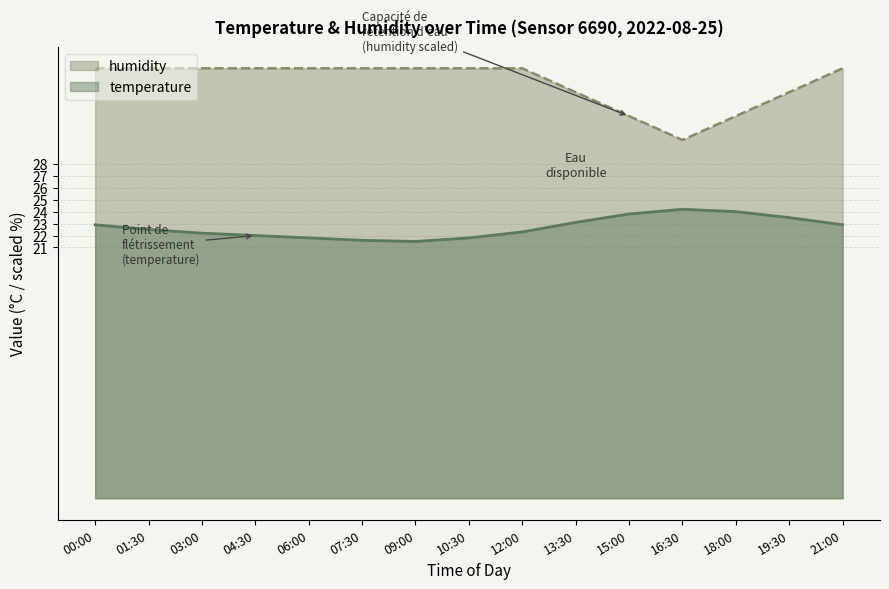

List the series in order of their overall mean, lowest first.

temperature, humidity